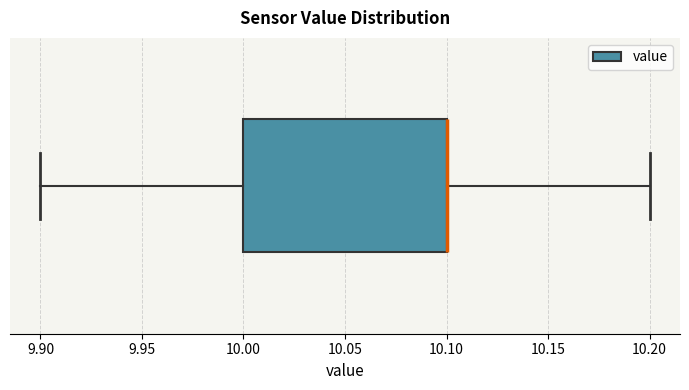

Where is the right edge of the box on the x-axis? The values are not printed on the chart, so give them approximately, as read against the axis.

10.1